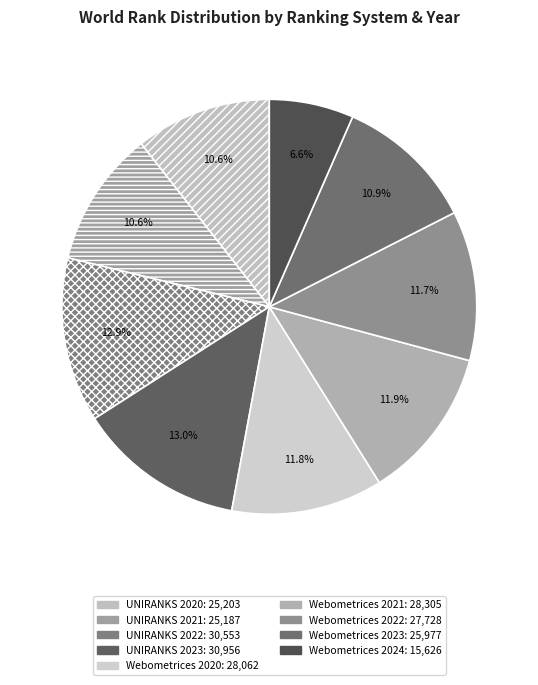

Is it true that Webometrices 2020 is 26% of the pie?

False